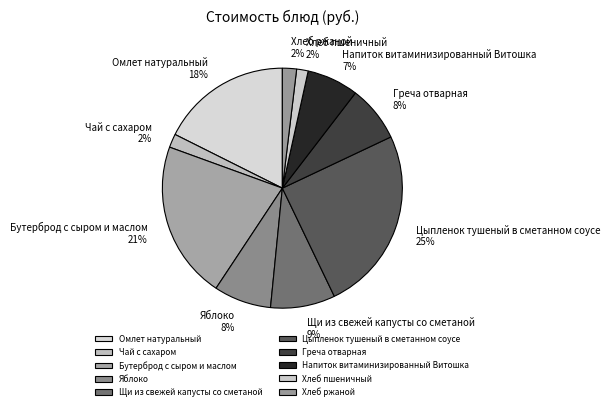

To the nearest percent, what is the average slice percentage?

10%